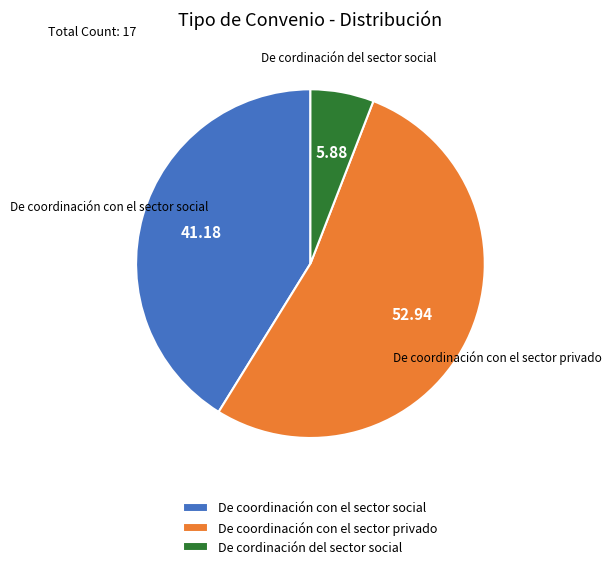

Is it true that De coordinación con el sector social is 22% of the pie?

False